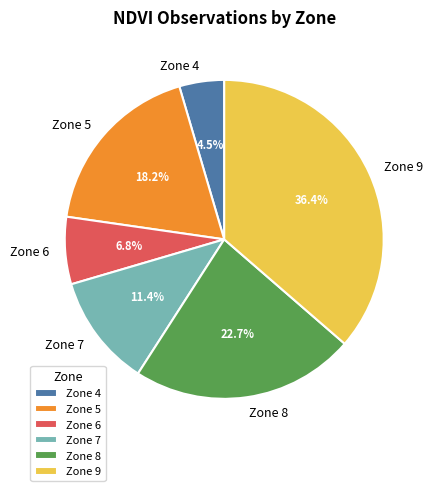

True or false: Zone 7 accounts for 20% of the total.

False